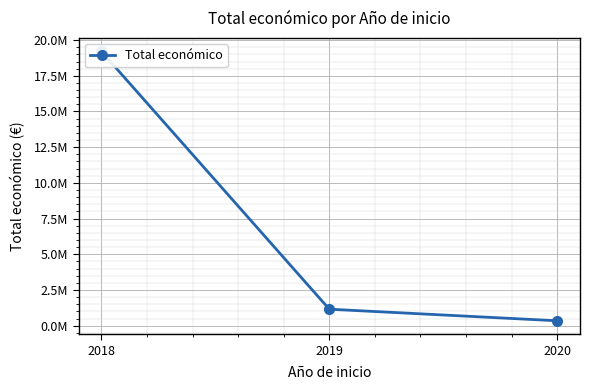

The value at 2020 is 348843. True or false?

True